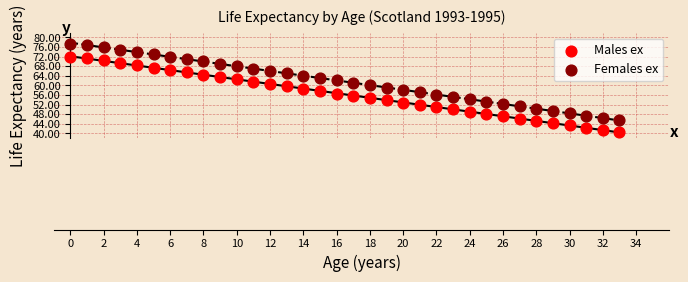

Which series has the widest spread of Y values?

Females ex